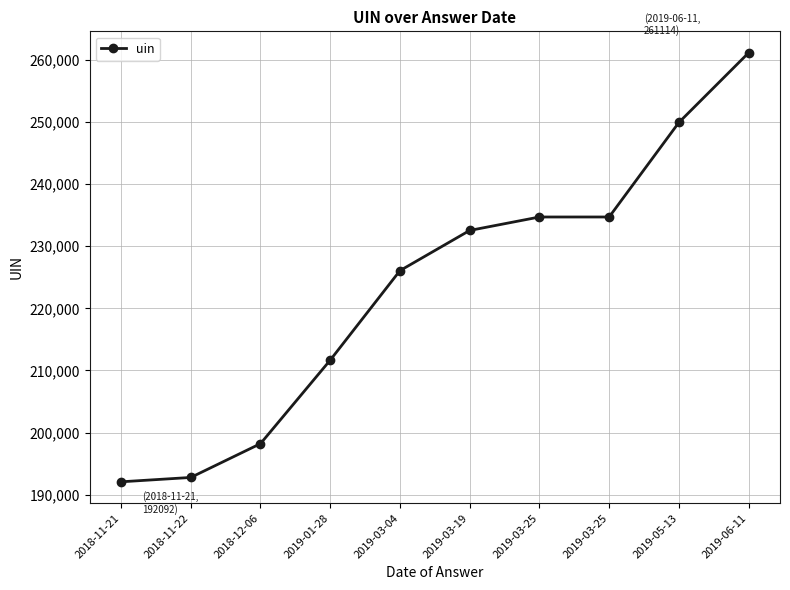

What is the smallest value displayed?

192092